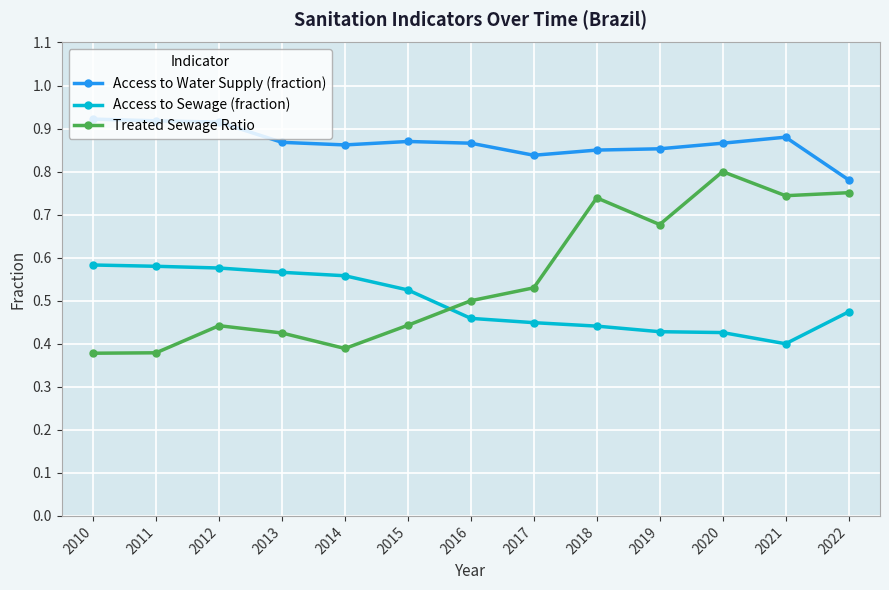

What is the total value across all series at 2016?

1.8